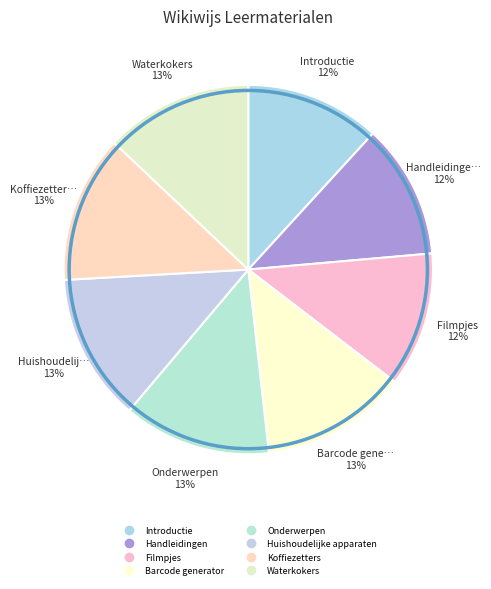

How much of the chart is everything except Koffiezetters?

87.1%